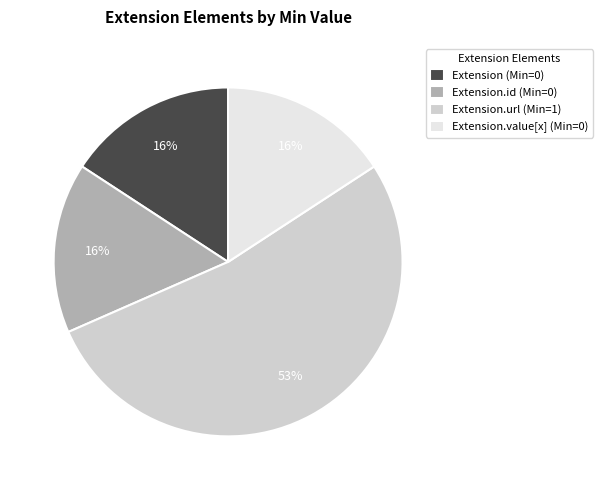

Is the sum of Extension.value[x] (Min=0) and Extension.id (Min=0) greater than half?

No